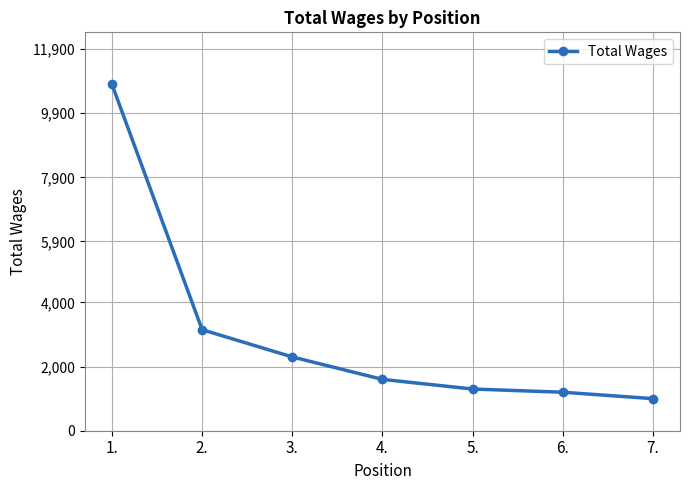

Count the number of data series in this chart.

1